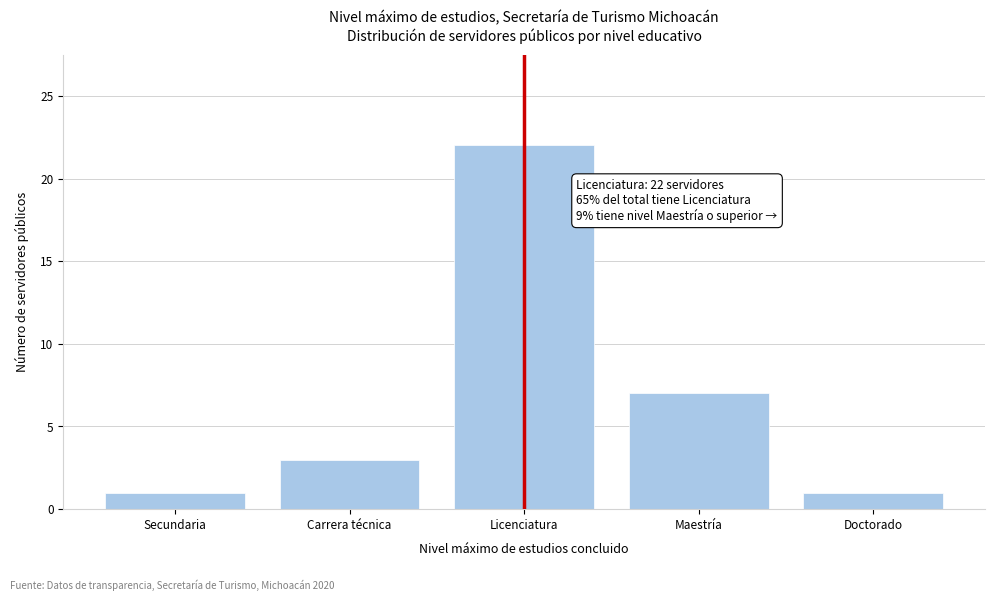

Reading left to right, extract all data points from this chart.

1	3	22	7	1